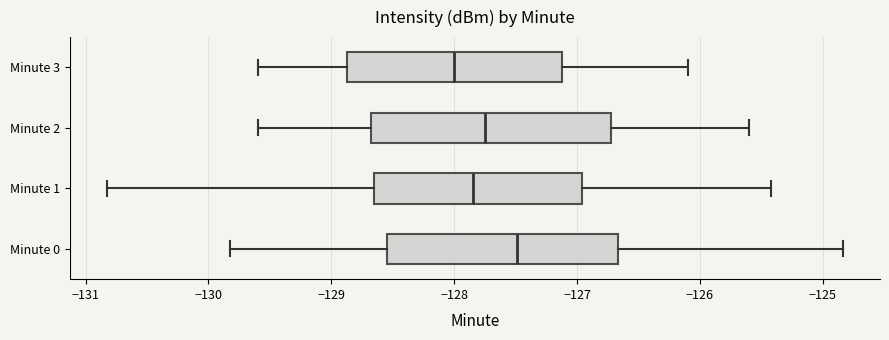

Reading bottom to top, transcribe this box plot: for each box, give where its median line is, the range the box spans, and where its two whiskers end, as read against the x-axis. The values are not printed on the chart, so give them approximately, as read against the axis.

Minute 0: median -127.5, box -128.6 to -126.7, whiskers -129.8 to -124.8
Minute 1: median -127.8, box -128.7 to -127.0, whiskers -130.8 to -125.4
Minute 2: median -127.7, box -128.7 to -126.7, whiskers -129.6 to -125.6
Minute 3: median -128.0, box -128.9 to -127.1, whiskers -129.6 to -126.1